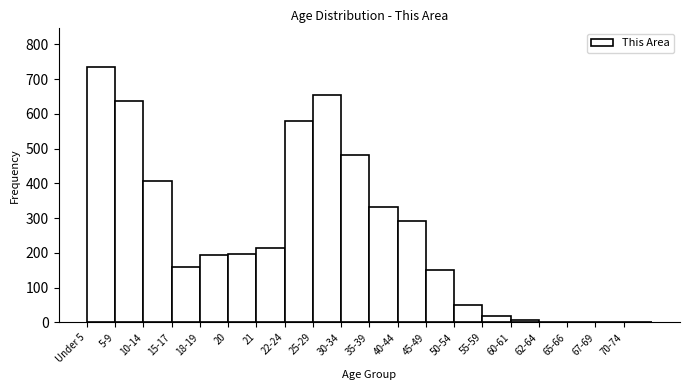

Which label corresponds to the largest value in the chart?

Under 5